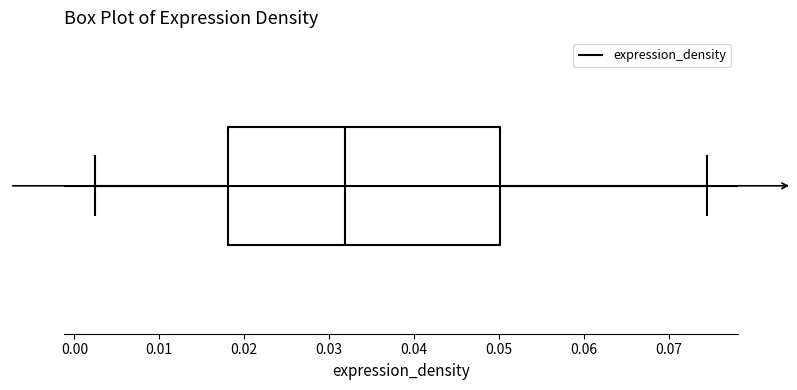

Where does the right whisker of the box end on the x-axis? The values are not printed on the chart, so give them approximately, as read against the axis.

0.074